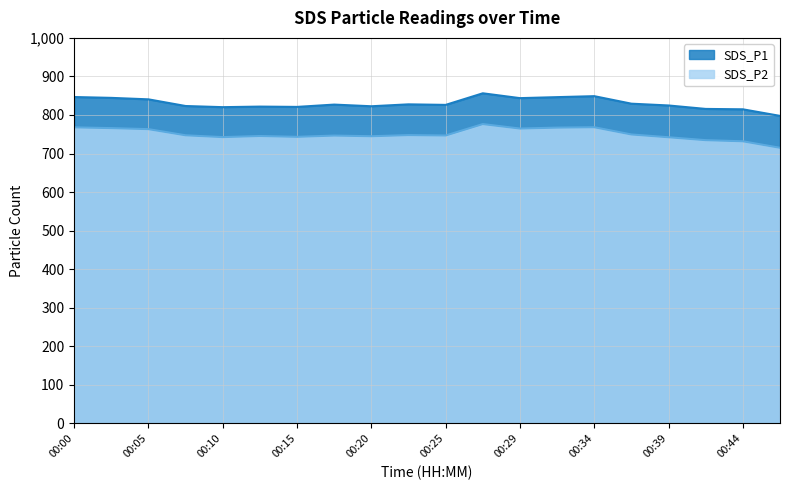

Is it true that SDS_P1 equals 829.3 at 00:37?

True